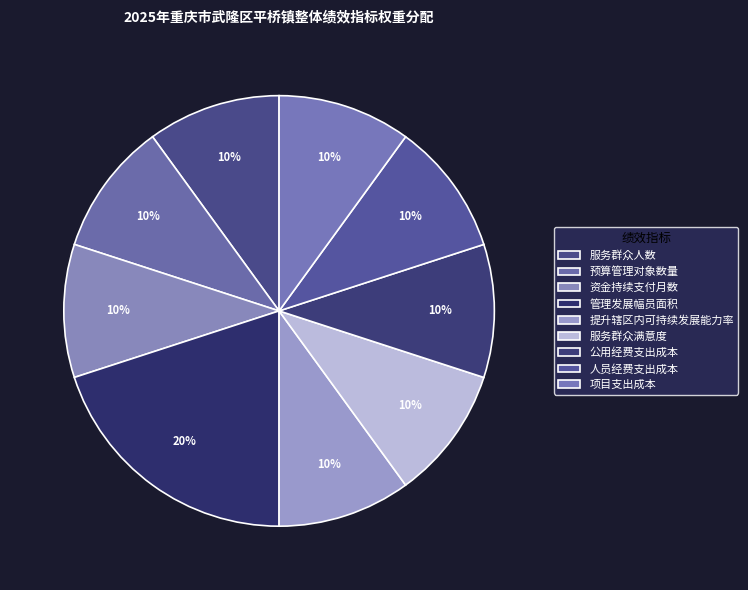

Do 项目支出成本 and 管理发展幅员面积 together represent more than half of the pie?

No